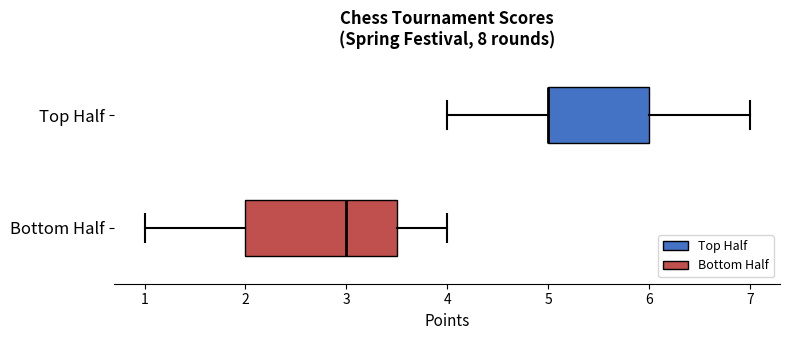

Comparing the boxes themselves (not the whiskers), which one is the widest?

Bottom Half